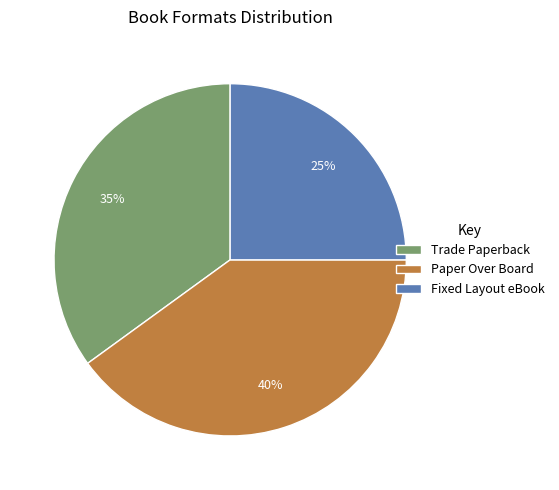

To the nearest percent, what is the difference between the Paper Over Board and Trade Paperback slice percentages?

5%